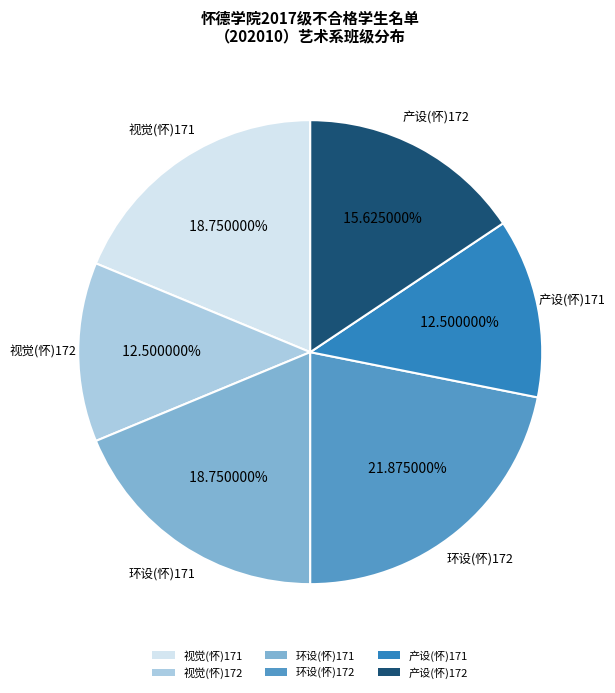

Does any single category account for the majority?

No